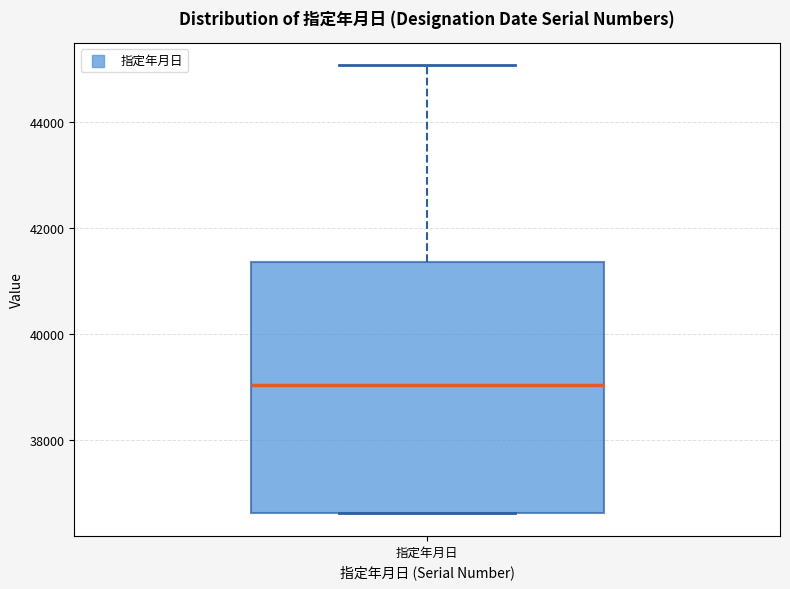

Transcribe this box plot: give where the median line is, the range the box spans, and where the two whiskers end, as read against the y-axis. The values are not printed on the chart, so give them approximately, as read against the axis.

median 39000, box 36600 to 41400, whiskers 36600 to 45000